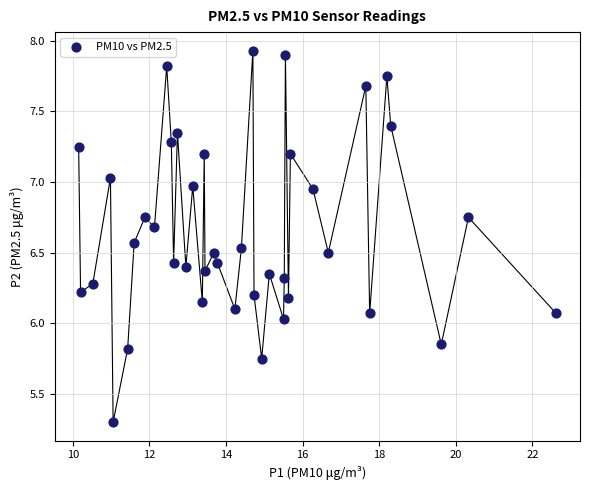

What is the range of X values (max minus min)?

12.5